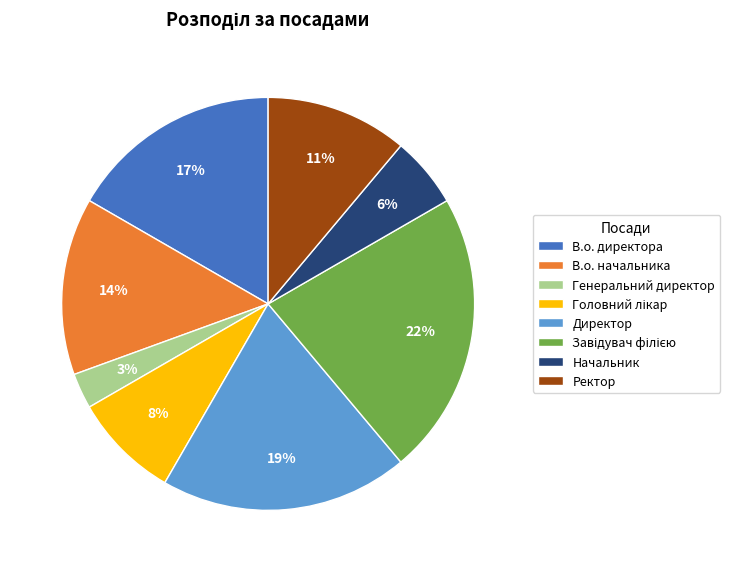

True or false: Начальник accounts for 1% of the total.

False